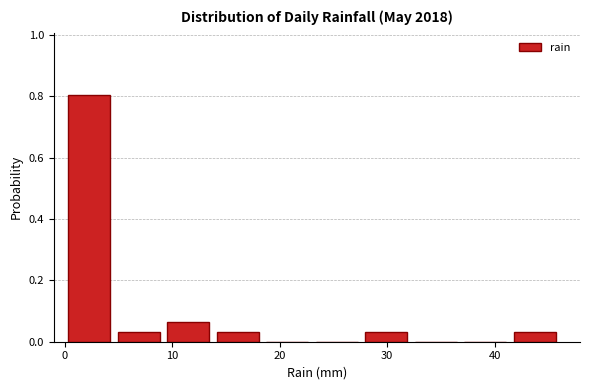

Reading left to right, list every bar in this chart as the range it spans on the x-axis followed by its height. Neither the bar edges nor the heights are printed on the chart, so give them approximately, as read against the axes.

0.0 to 4.6: 0.80
4.6 to 9.2: 0.04
9.2 to 13.8: 0.06
13.8 to 18.4: 0.04
18.4 to 23.0: 0
23.0 to 27.6: 0
27.6 to 32.2: 0.04
32.2 to 36.8: 0
36.8 to 41.4: 0
41.4 to 46.0: 0.04